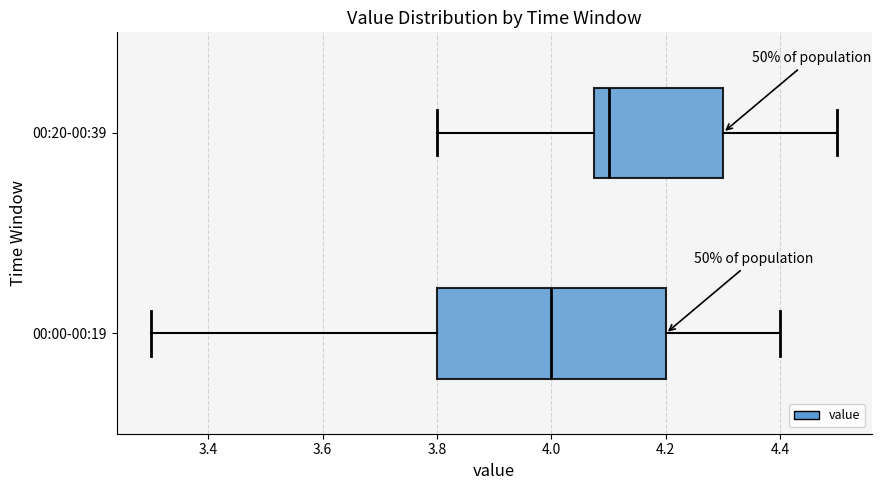

Where is the right edge of the box for 00:20-00:39 on the x-axis? The values are not printed on the chart, so give them approximately, as read against the axis.

4.30